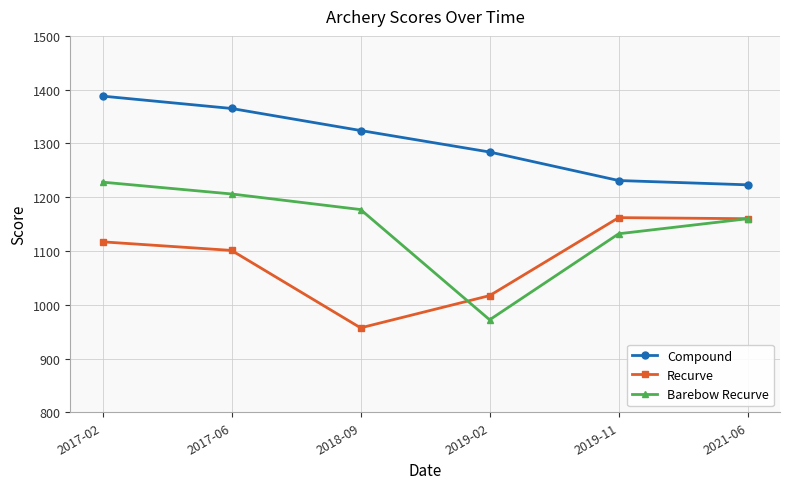

How many lines are shown in the chart?

3